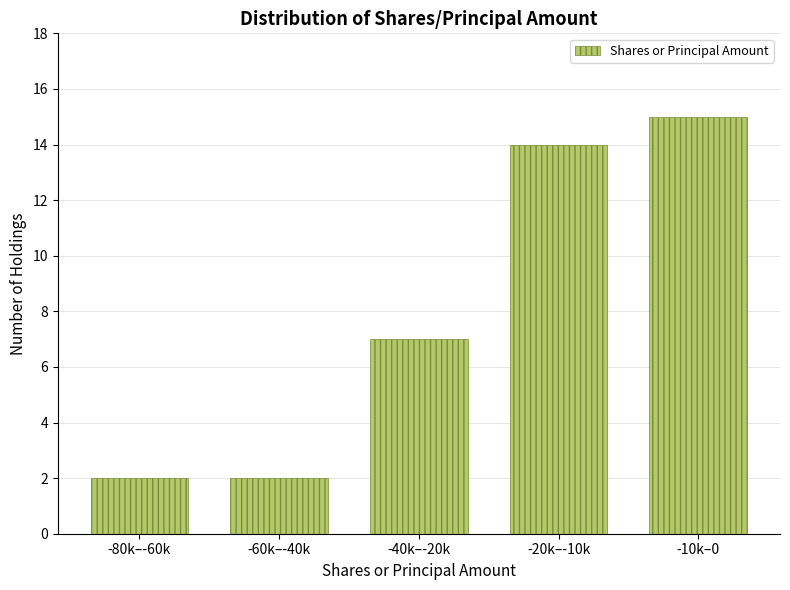

Reading left to right, what are all the values shown in this chart?

2	2	7	14	15